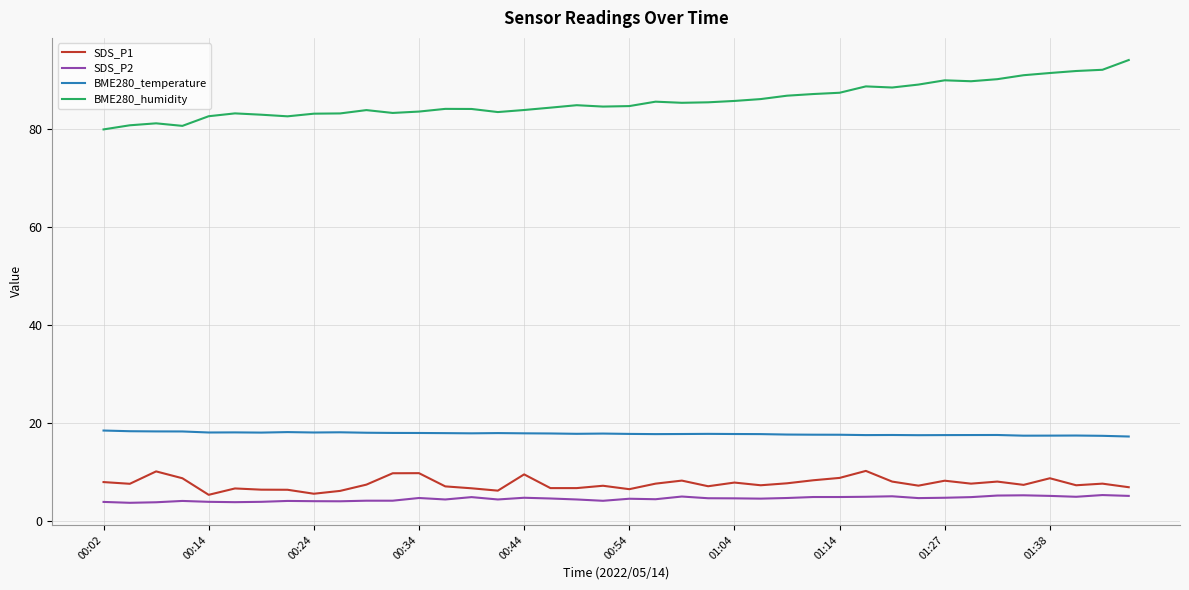

What is the greatest value displayed?

94.1